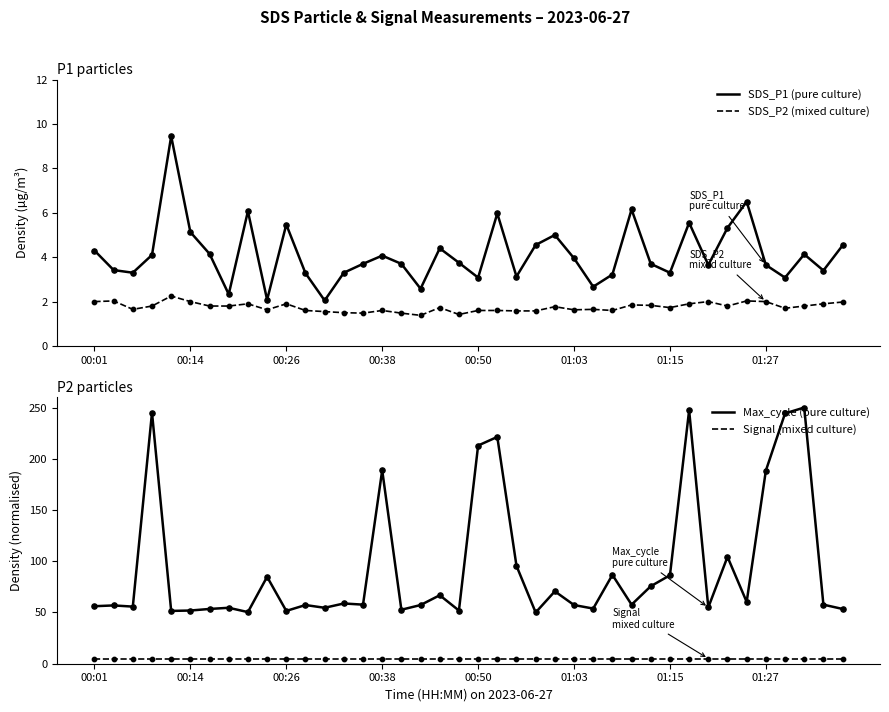

Which series contains the lowest Y value?

SDS_P2 (mixed culture)